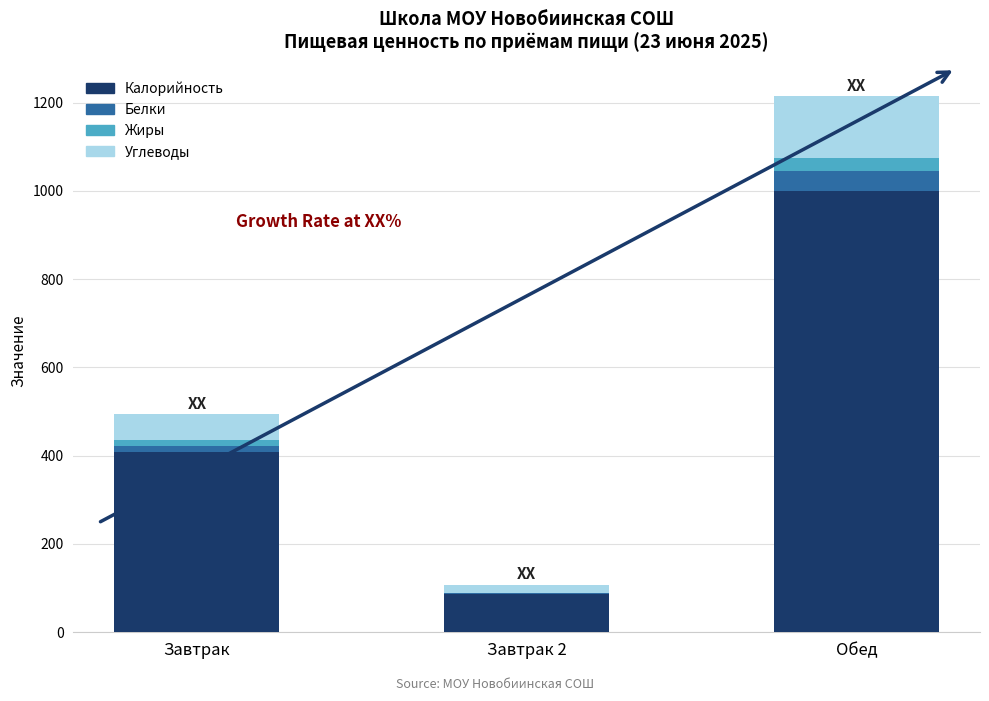

The Калорийность series shows 409.0 at Завтрак. True or false?

True